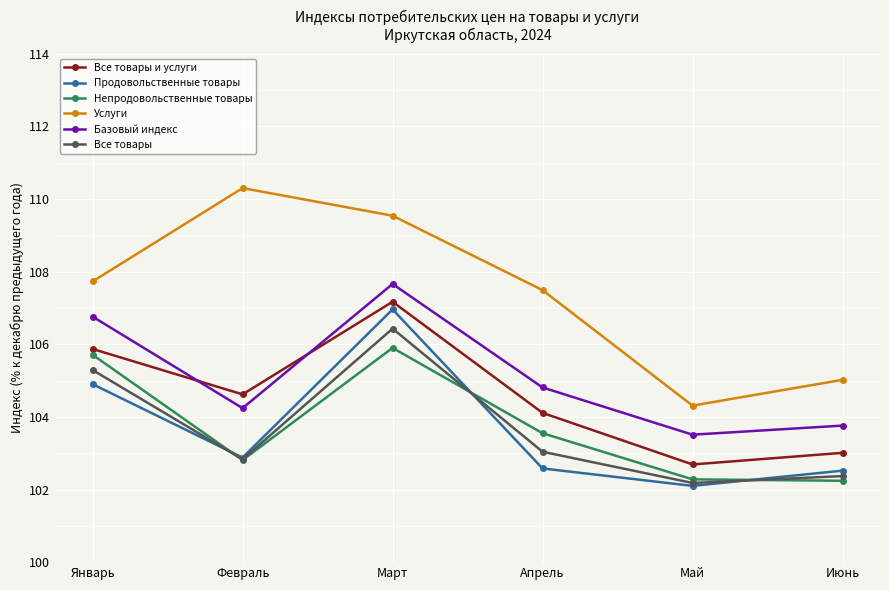

What is the highest value of the Все товары series?

106.4